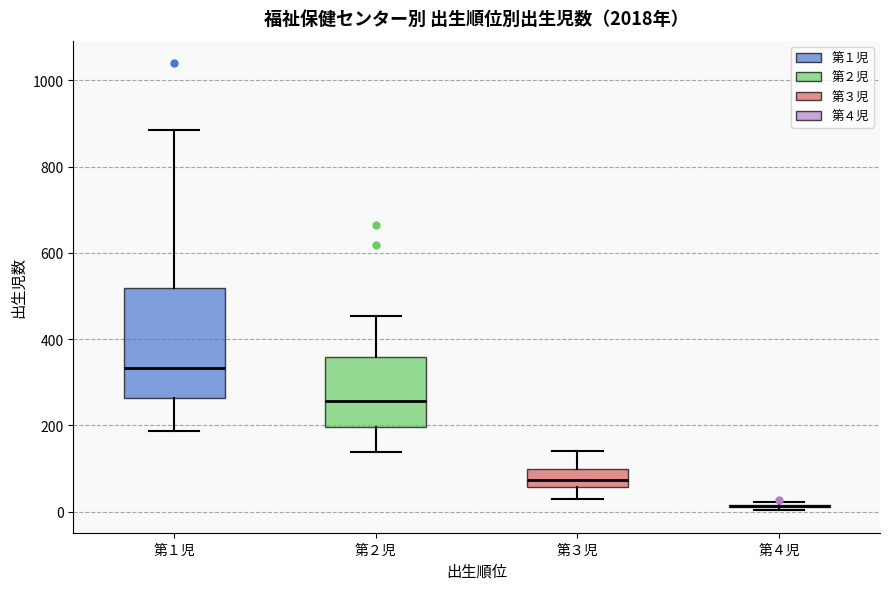

Reading left to right, read every box against the y-axis: the position of its median line, the range the box covers, and the ends of its whiskers. The values are not printed on the chart, so give them approximately, as read against the axis.

第１児: median 340, box 260 to 520, whiskers 180 to 880
第２児: median 260, box 200 to 360, whiskers 140 to 460
第３児: median 80, box 60 to 100, whiskers 20 to 140
第４児: box collapsed to a line at 20, whiskers 0 to 20